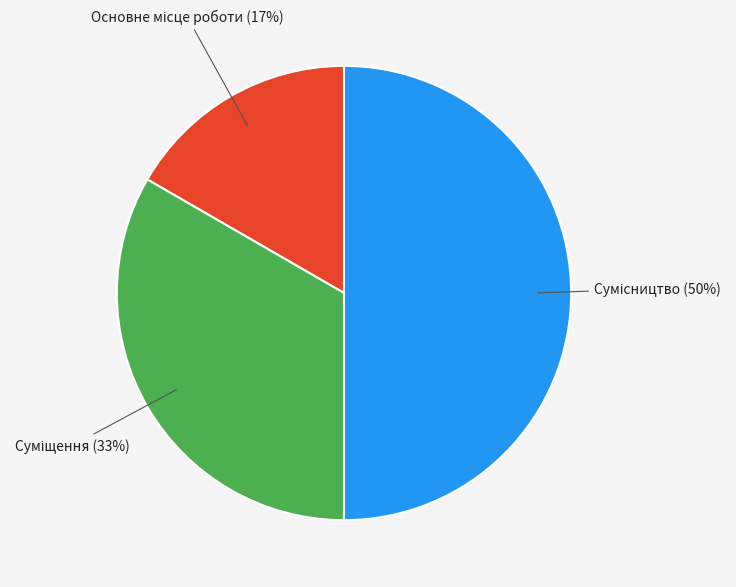

To the nearest percent, what is the difference between the largest and smallest slice percentages?

33%